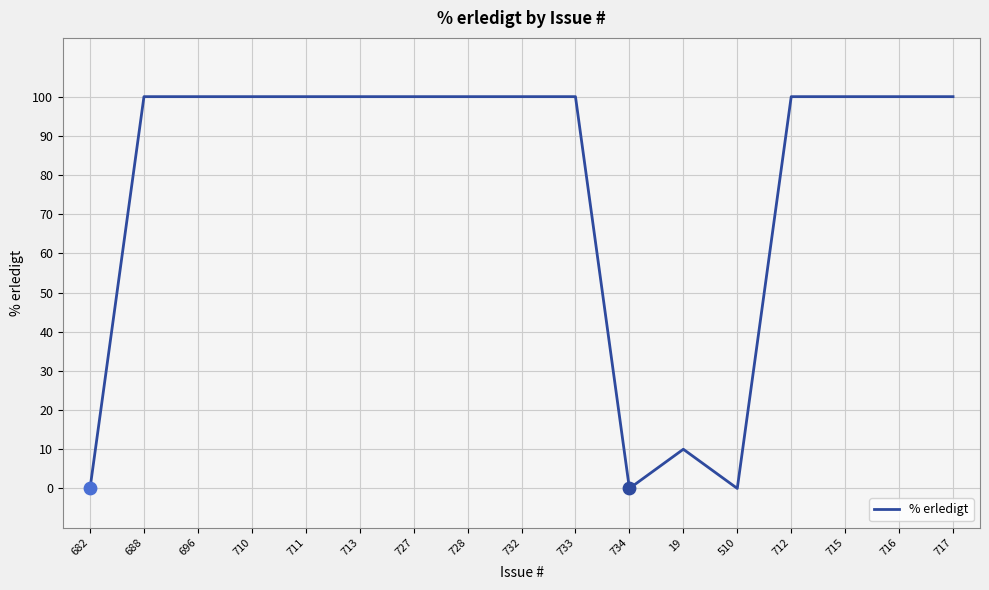

What is the change in value from 688 to 19?

-90